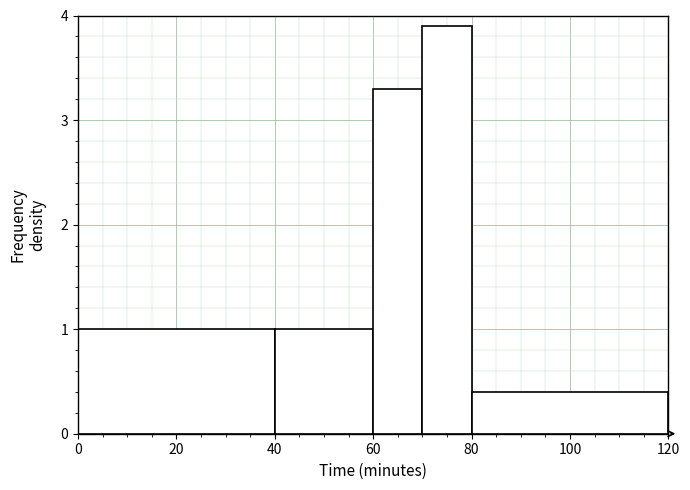

Which range on the x-axis has the tallest bar?

70 to 80